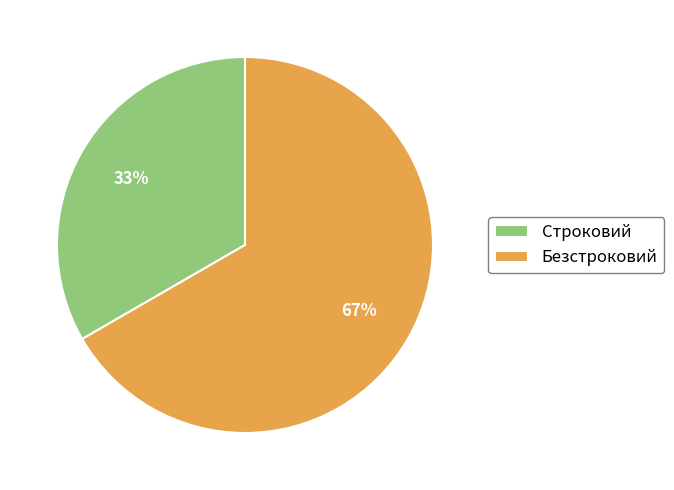

Is the sum of Безстроковий and Строковий greater than half?

Yes